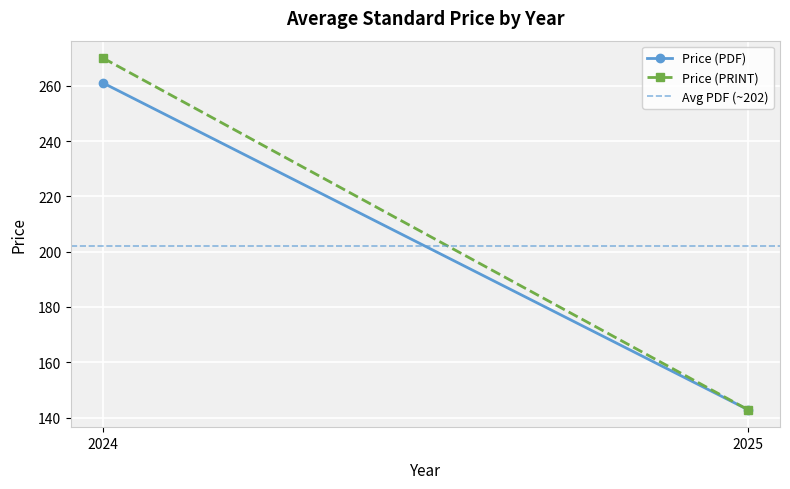

Rank the categories by Price (PRINT) value from highest to lowest.

2024, 2025